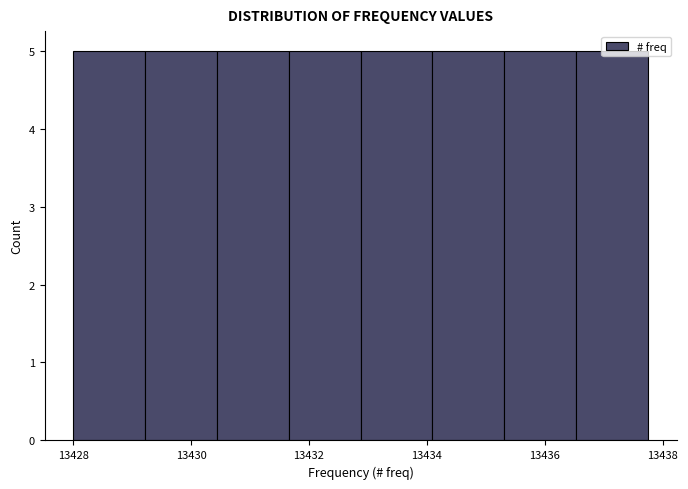

How tall is the bar that spans 13434.0 to 13435.4 on the x-axis? Neither the bar edges nor the heights are printed on the chart, so give them approximately, as read against the axes.

5